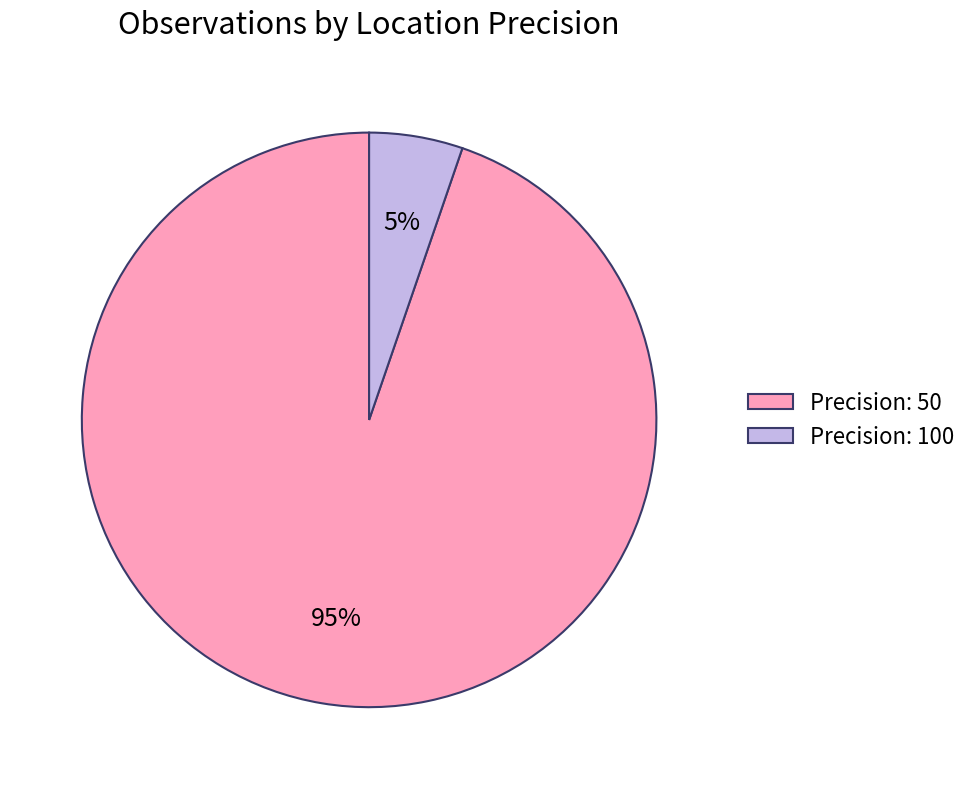

Is the sum of Precision: 50 and Precision: 100 greater than half?

Yes